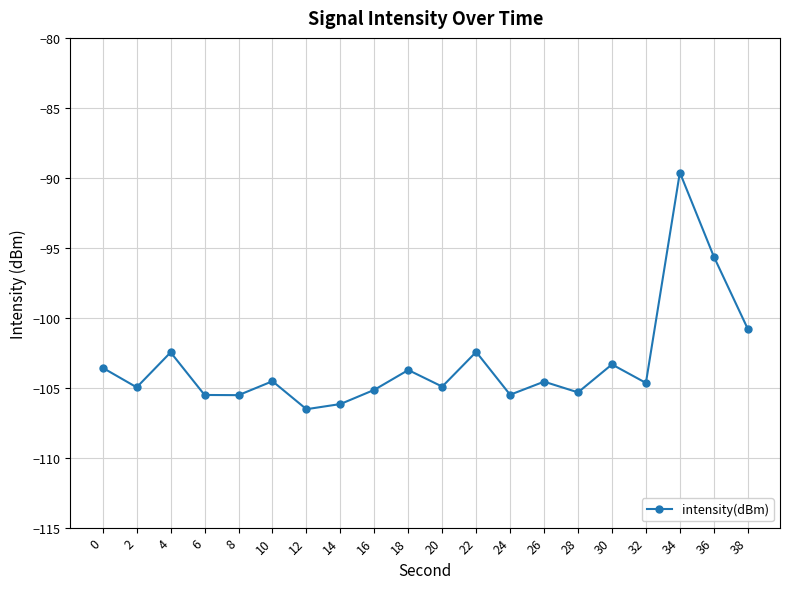

At which label is the value closest to -98?

36